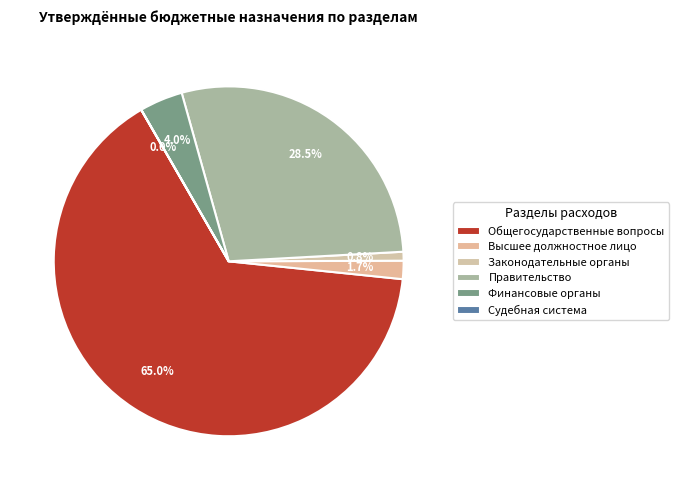

What is the smallest slice in the pie chart?

Судебная система